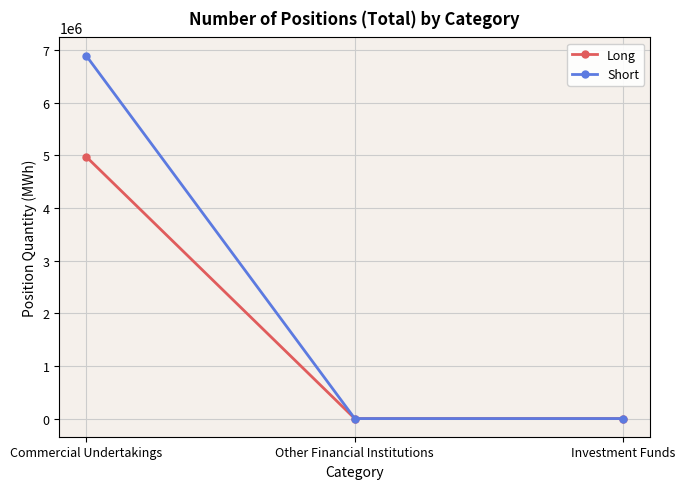

Is it true that Short equals 0 at Investment Funds?

True